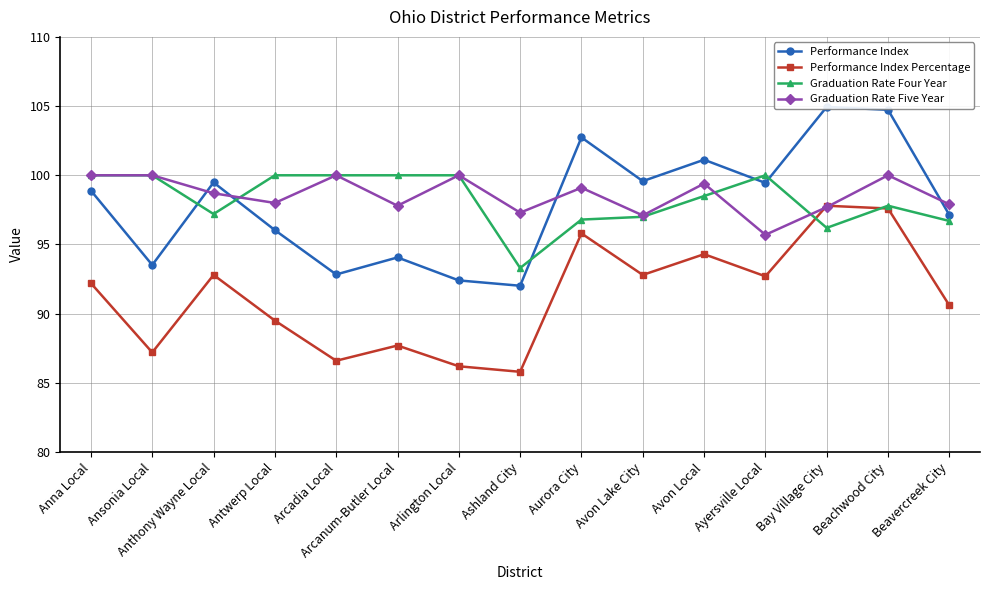

What are all the series names shown in the legend?

Performance Index, Performance Index Percentage, Graduation Rate Four Year, Graduation Rate Five Year